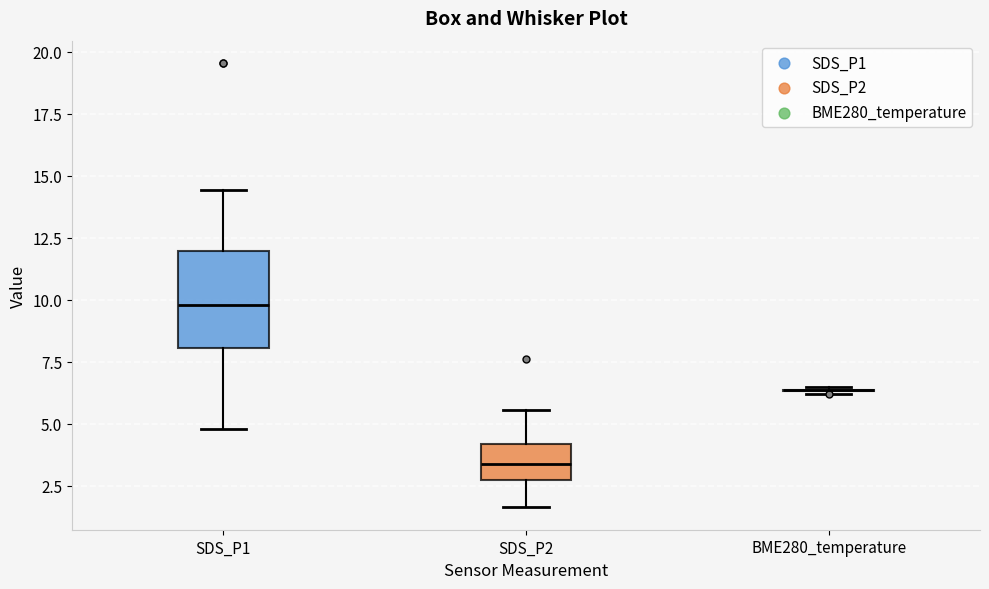

Reading left to right, transcribe this box plot: for each box, give where its median line is, the range the box spans, and where its two whiskers end, as read against the y-axis. The values are not printed on the chart, so give them approximately, as read against the axis.

SDS_P1: median 10.0, box 8.0 to 12.0, whiskers 5.0 to 14.5
SDS_P2: median 3.5, box 2.5 to 4.0, whiskers 1.5 to 5.5
BME280_temperature: box collapsed to a line at 6.5, whiskers 6.0 to 6.5